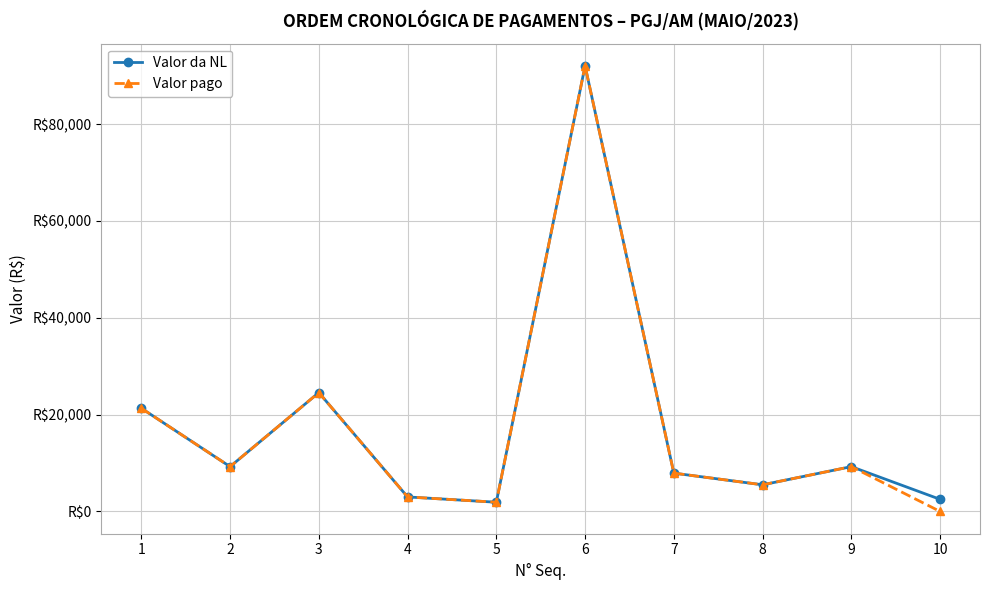

What is the spread (max minus min) of values at 10?

2500.0